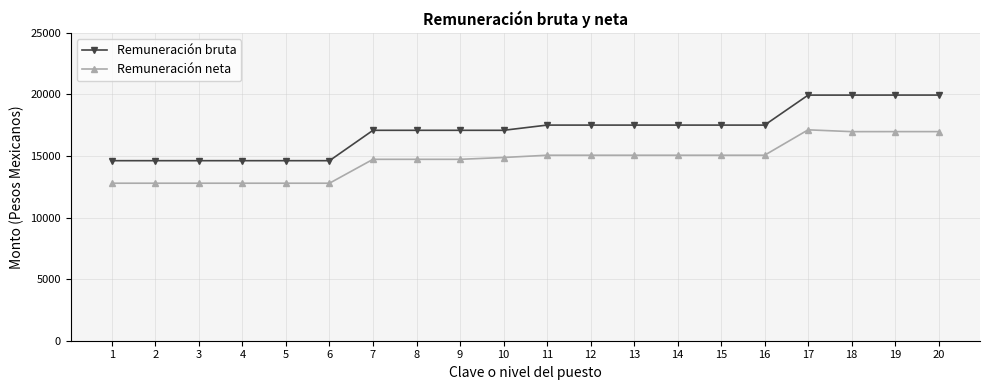

The value of Remuneración bruta at 5 is 21884.5. True or false?

False